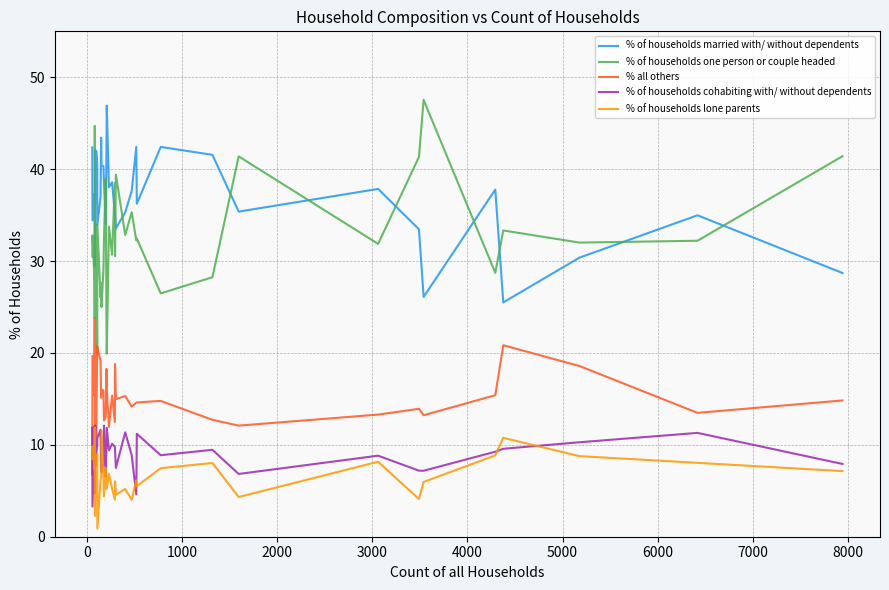

How many data points in % of households cohabiting with/ without dependents are less than 9?

17